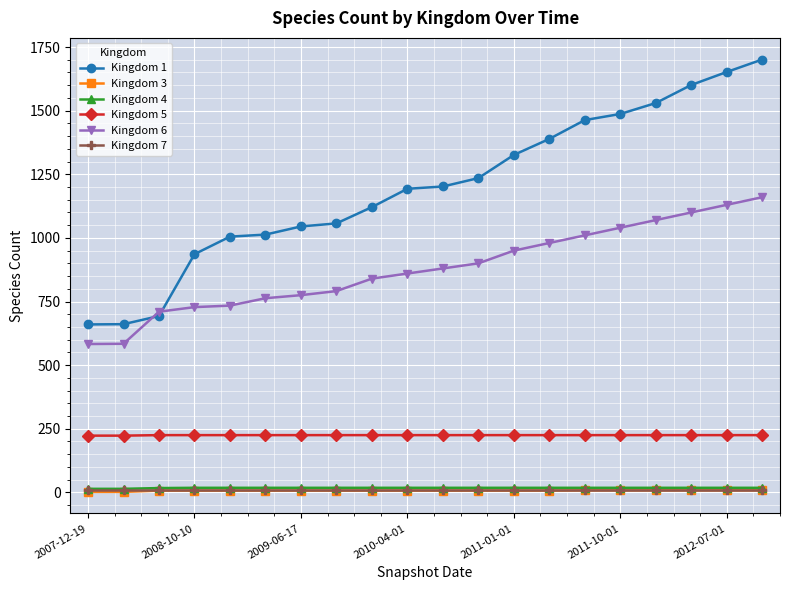

Which series has the largest range (max minus min)?

Kingdom 1